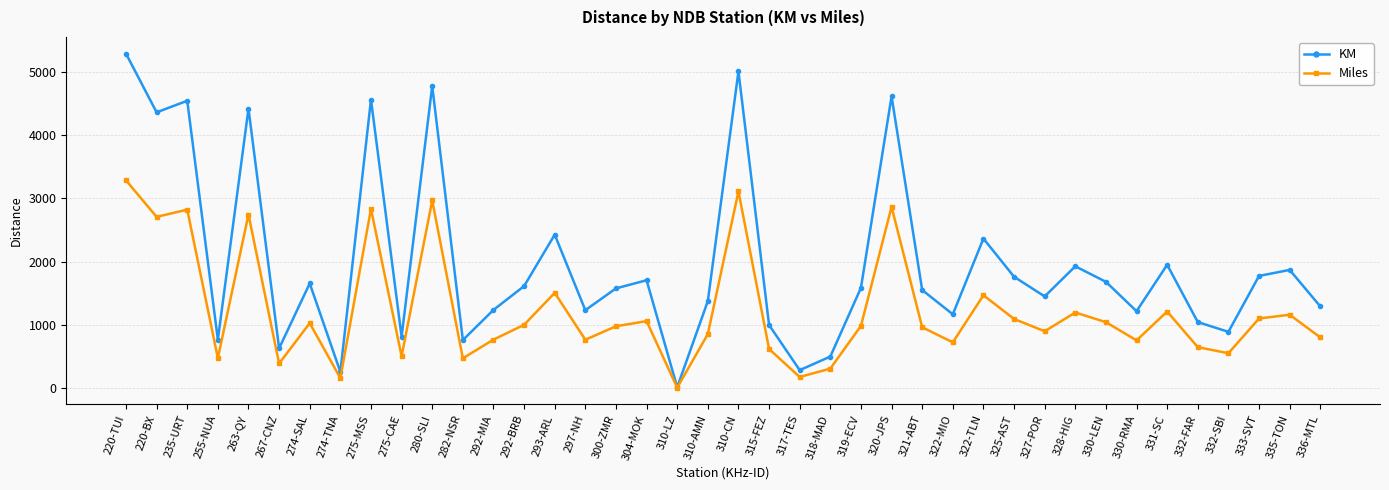

How many data points does each series have?

40